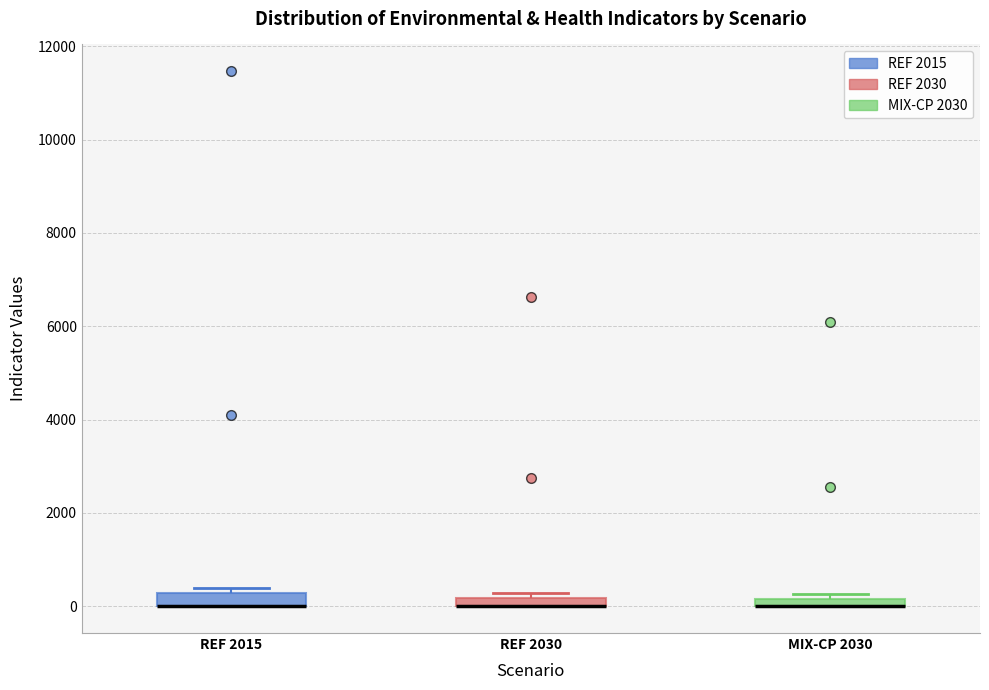

Where is the upper edge of the box for REF 2030 on the y-axis? The values are not printed on the chart, so give them approximately, as read against the axis.

200